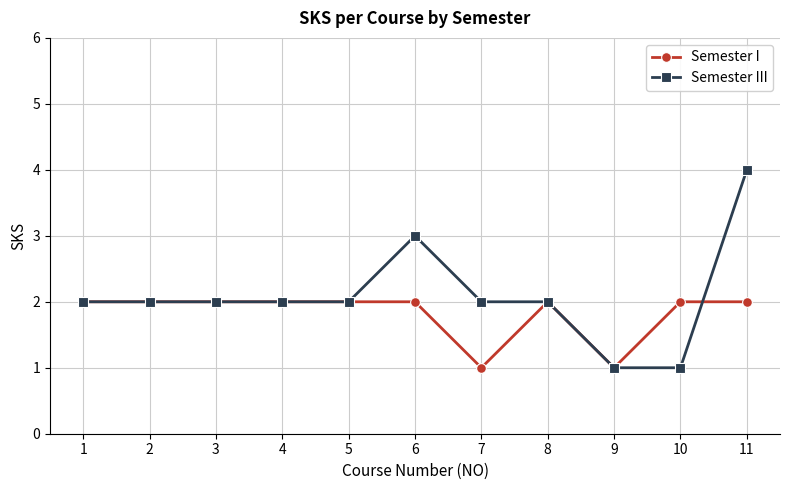

What is the highest value of the Semester III series?

4